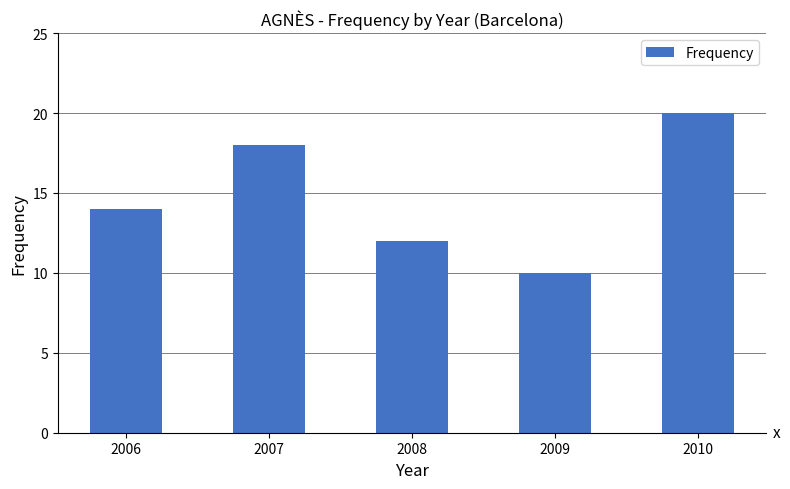

Rank the categories by value from highest to lowest.

2010, 2007, 2006, 2008, 2009